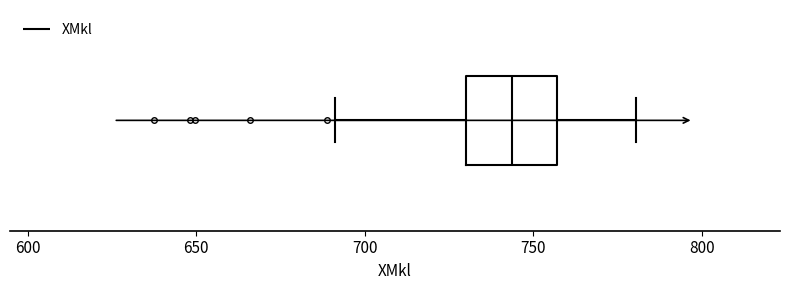

Transcribe this box plot: give where the median line is, the range the box spans, and where the two whiskers end, as read against the x-axis. The values are not printed on the chart, so give them approximately, as read against the axis.

median 745, box 730 to 755, whiskers 690 to 780